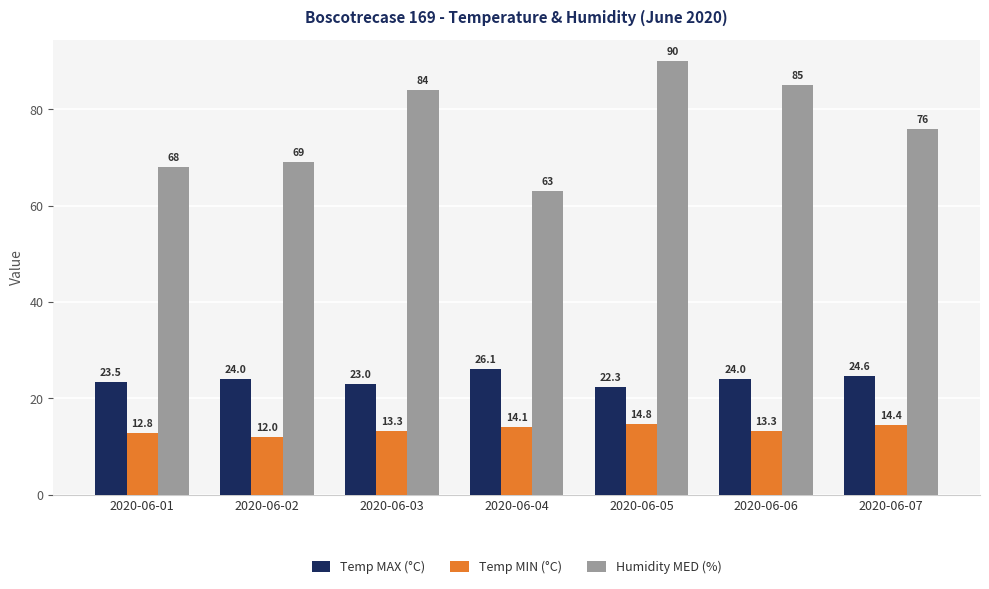

What is the lowest value of the Temp MAX (°C) series?

22.3